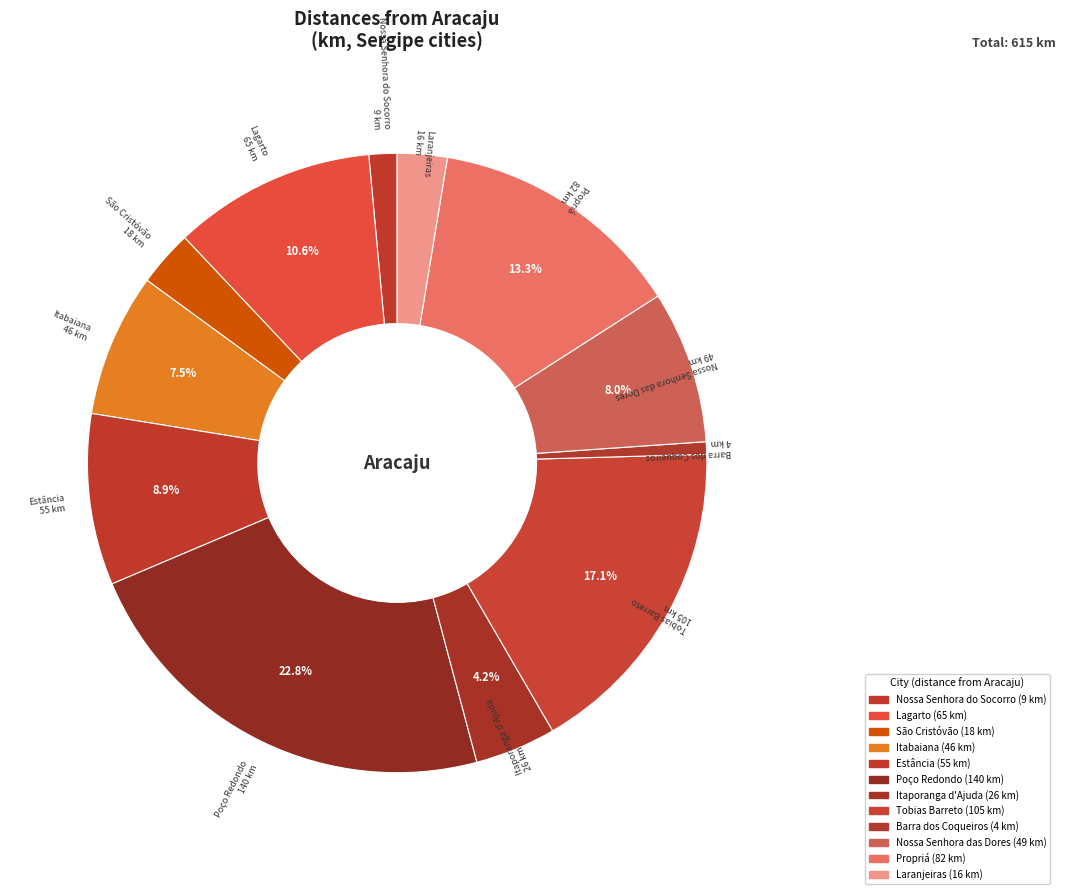

Between Lagarto and Itaporanga d'Ajuda, which is larger?

Lagarto